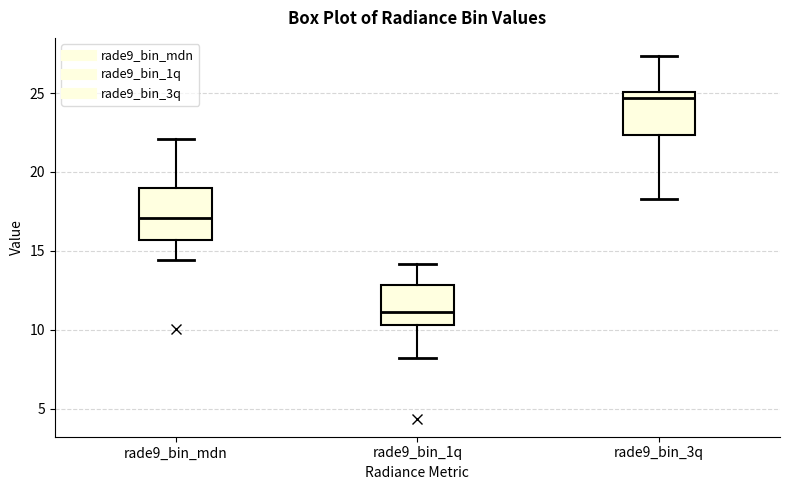

Reading left to right, transcribe this box plot: for each box, give where its median line is, the range the box spans, and where its two whiskers end, as read against the y-axis. The values are not printed on the chart, so give them approximately, as read against the axis.

rade9_bin_mdn: median 17.0, box 15.5 to 19.0, whiskers 14.5 to 22.0
rade9_bin_1q: median 11.0, box 10.5 to 13.0, whiskers 8.0 to 14.0
rade9_bin_3q: median 24.5, box 22.5 to 25.0, whiskers 18.5 to 27.5